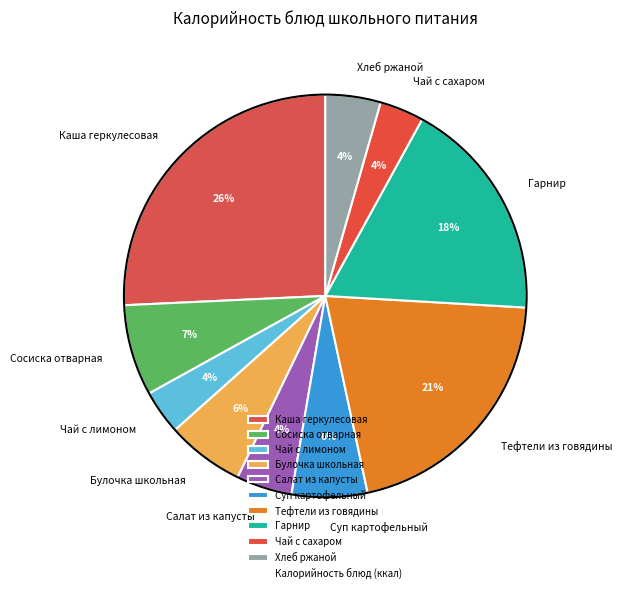

Which slice is the largest?

Каша геркулесовая